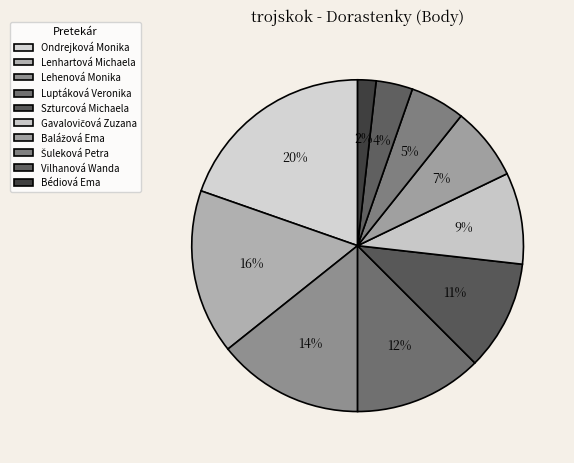

Rank the categories by value from highest to lowest.

Ondrejková Monika, Lenhartová Michaela, Lehenová Monika, Luptáková Veronika, Szturcová Michaela, Gavalovičová Zuzana, Balážová Ema, Šuleková Petra, Vilhanová Wanda, Bédiová Ema